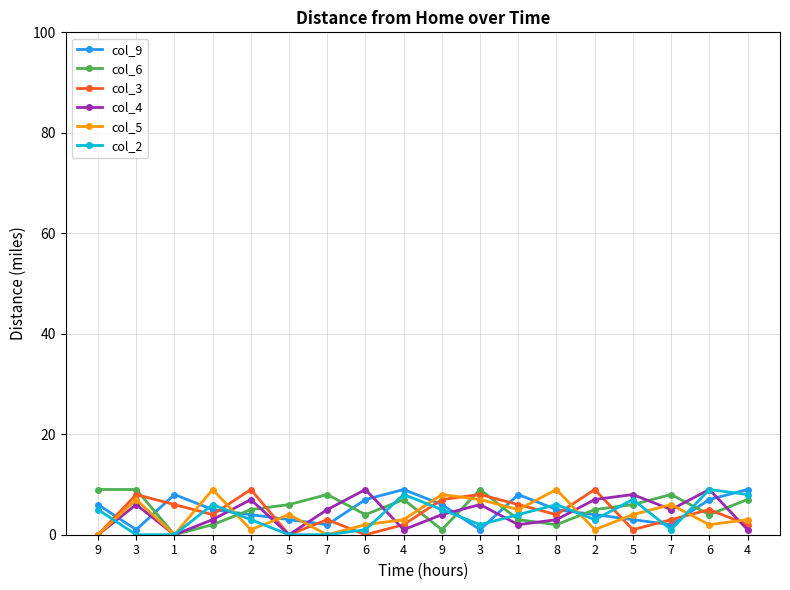

Is it true that col_2 equals 0 at 7?

True